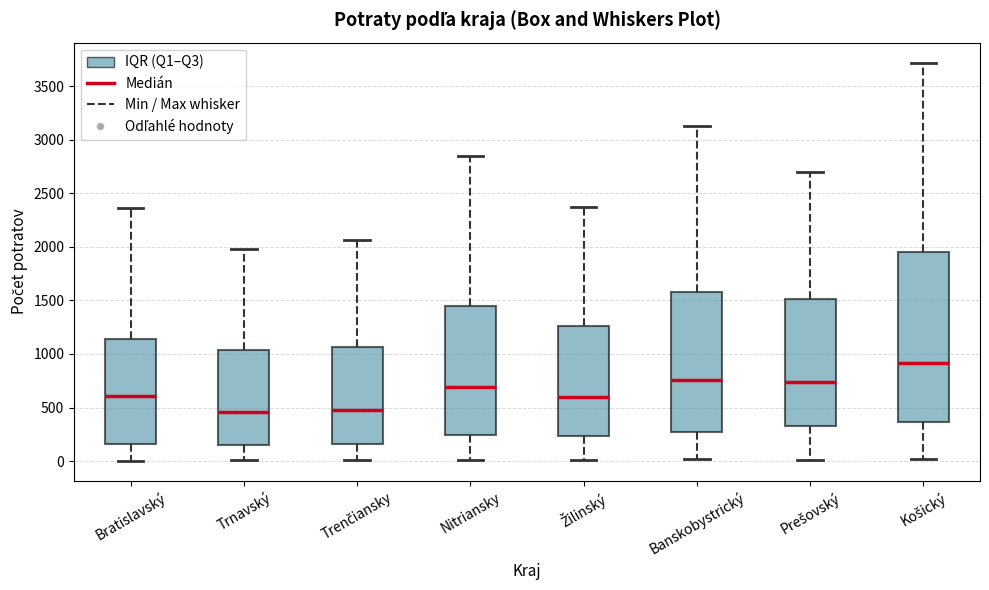

Which box is the tallest, from its lower edge to its upper edge?

Košický